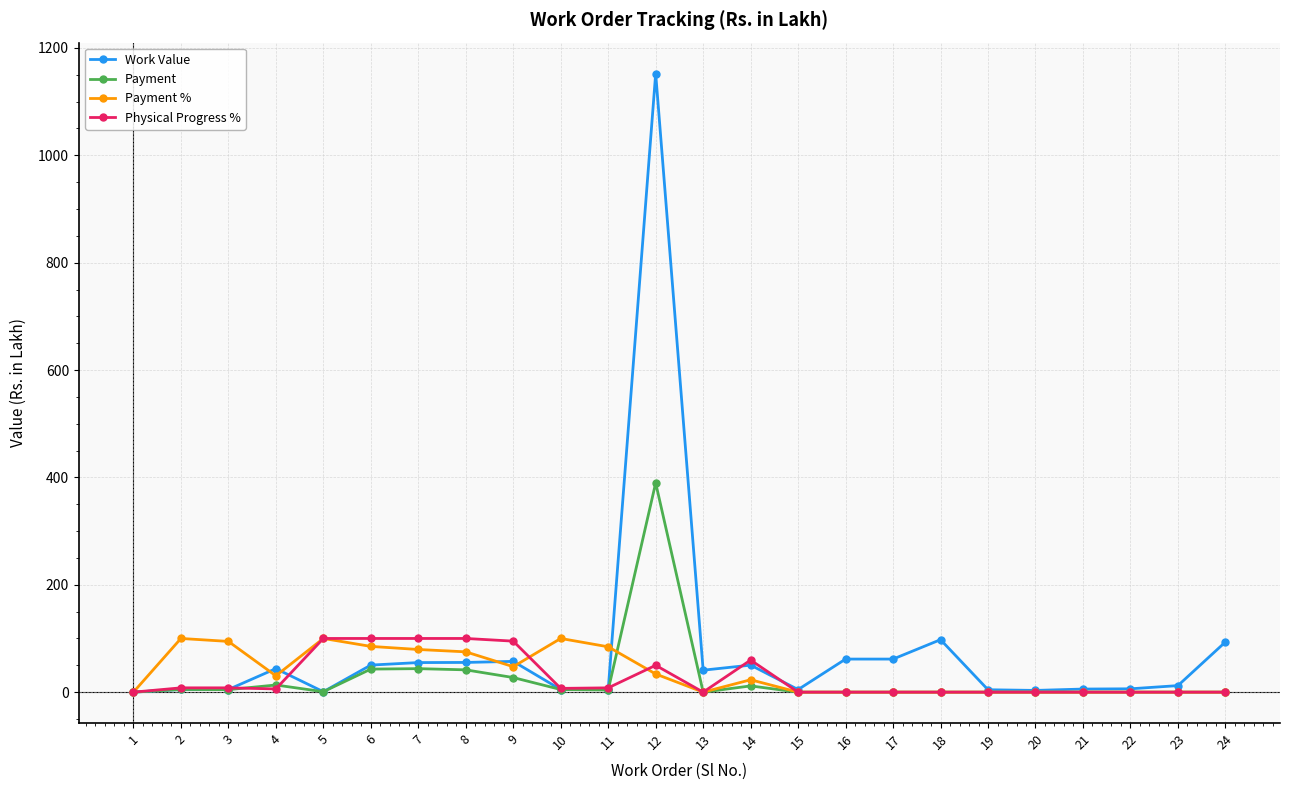

Count the number of data series in this chart.

4